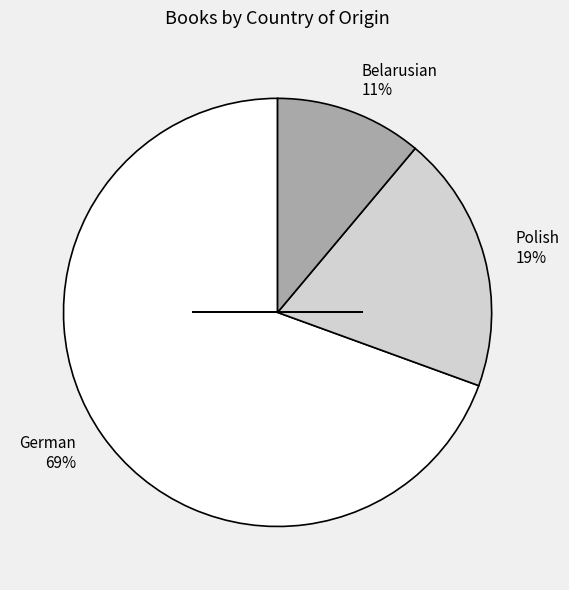

Which slice is the largest?

German